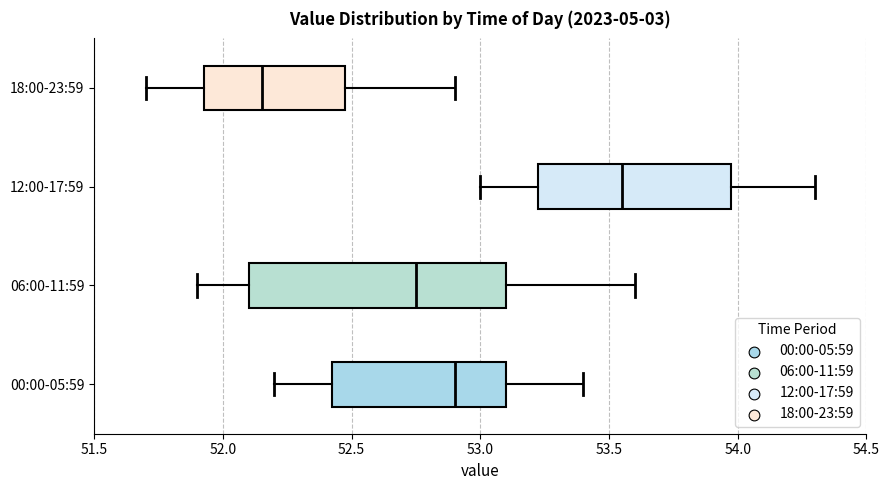

Which box is the widest, from its left edge to its right edge?

06:00-11:59